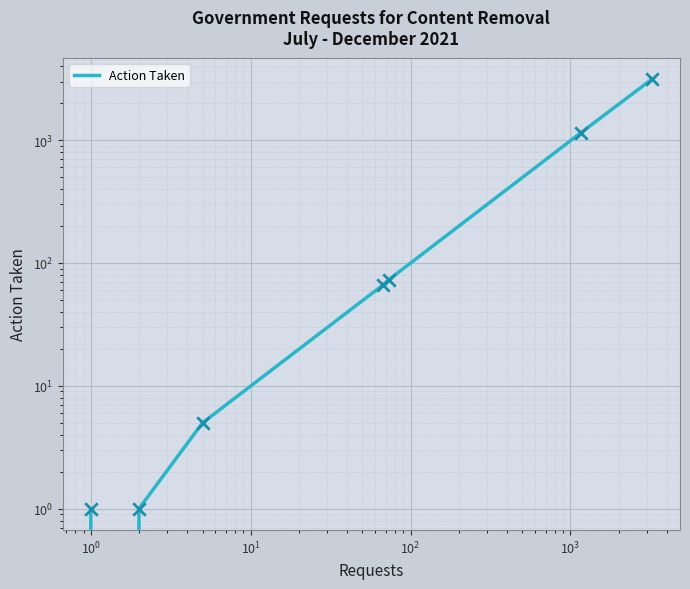

Between $\mathdefault{10^{4}}$ and $\mathdefault{10^{-2}}$, which is larger?

$\mathdefault{10^{4}}$